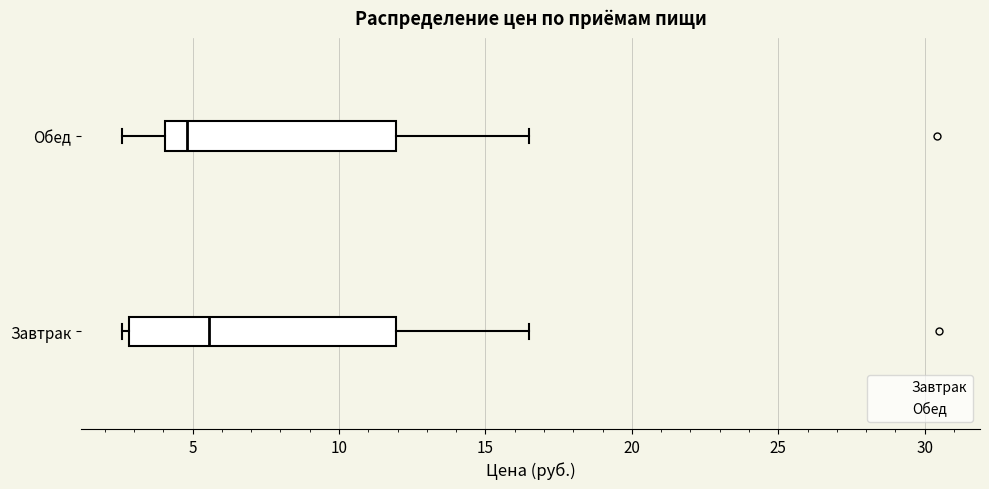

Which box's median line is the furthest to the right?

Завтрак